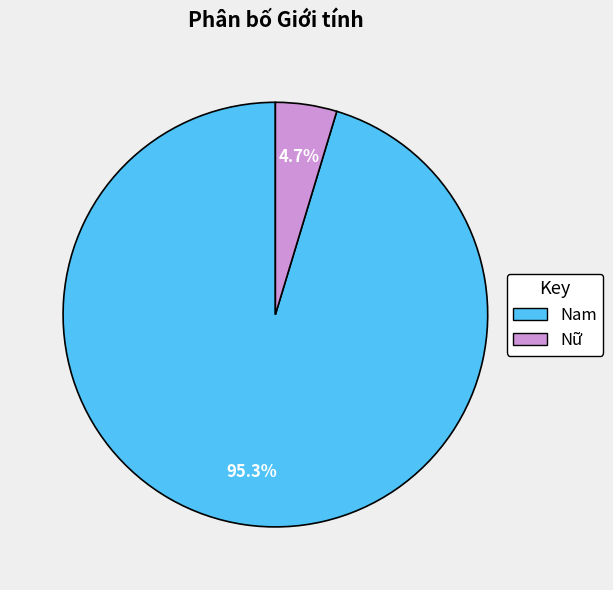

Which slice is the largest?

Nam